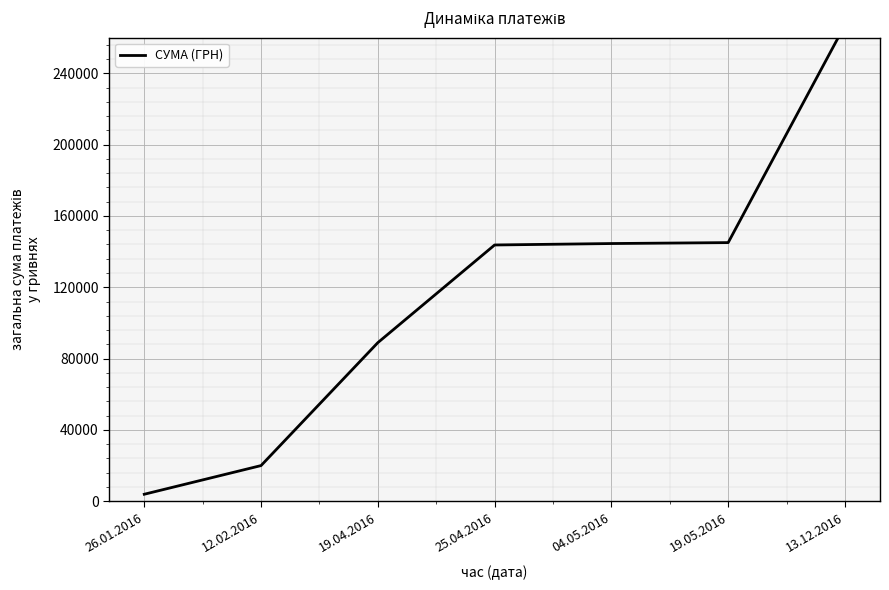

Reading right to left, what are all the values shown in this chart?

267097.6	145053.3	144525.3	143715.3	88927.3	19972.3	3888.7